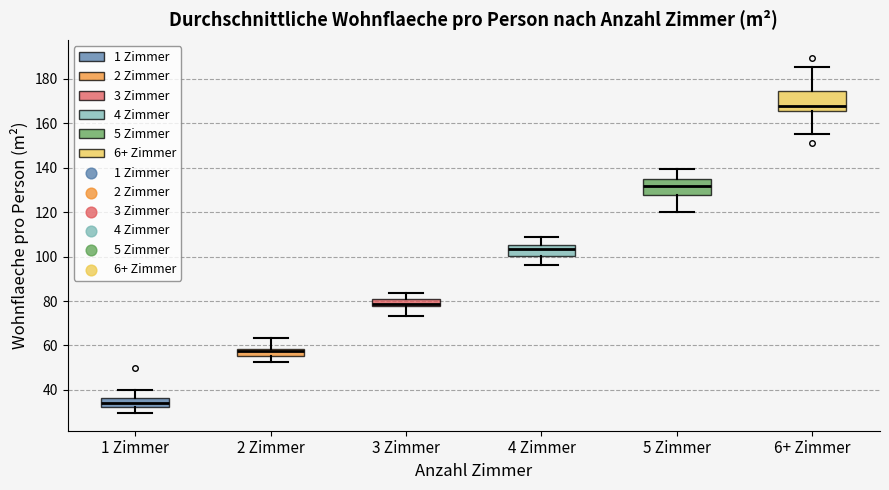

Where does the lower whisker of the box for 1 Zimmer end on the y-axis? The values are not printed on the chart, so give them approximately, as read against the axis.

30